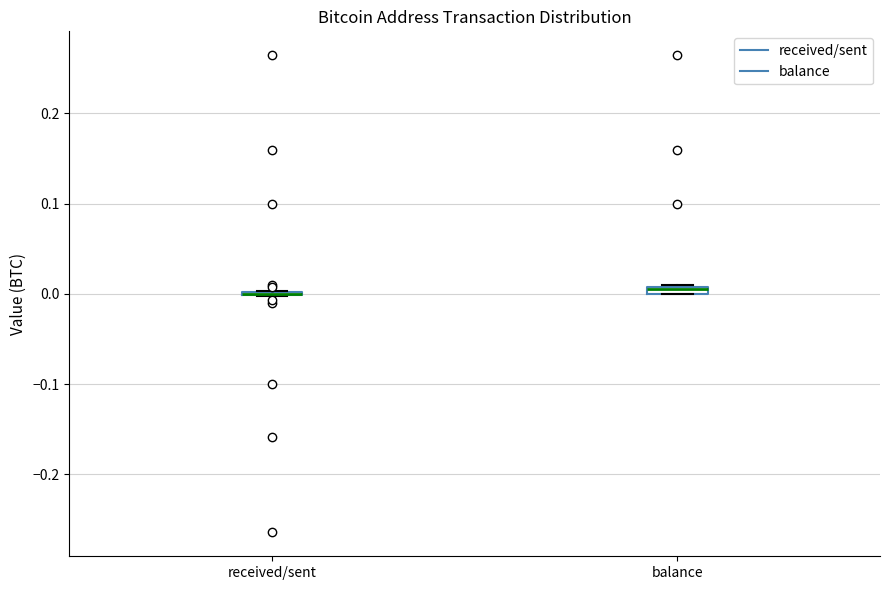

Where is the lower edge of the box for balance on the y-axis? The values are not printed on the chart, so give them approximately, as read against the axis.

0.00